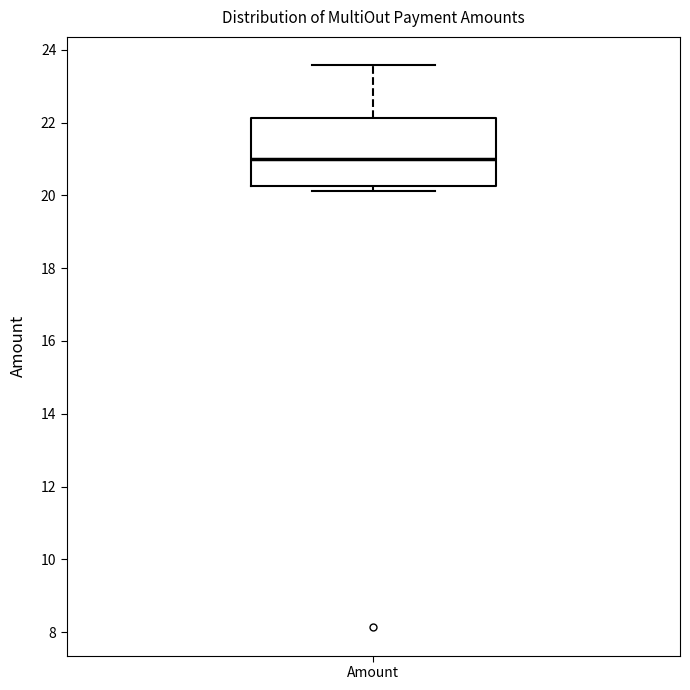

Transcribe this box plot: give where the median line is, the range the box spans, and where the two whiskers end, as read against the y-axis. The values are not printed on the chart, so give them approximately, as read against the axis.

median 21.0, box 20.2 to 22.2, whiskers 20.2 (just below the box's lower edge) to 23.6